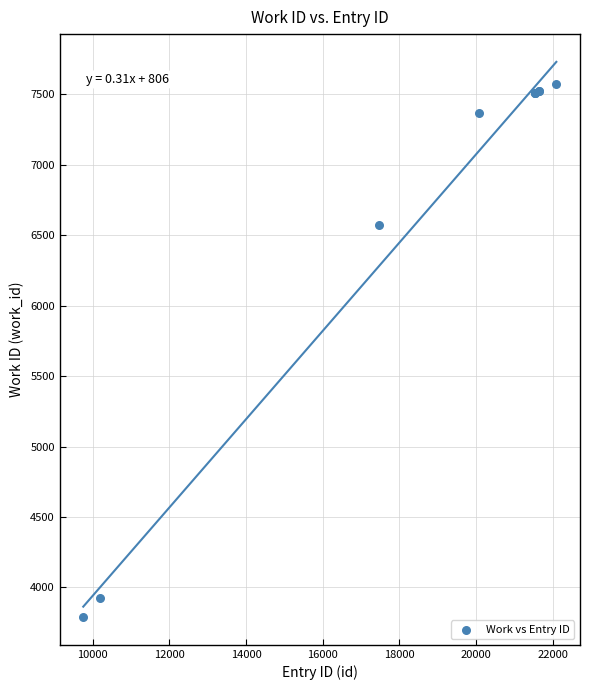

What Y value in the scatter plot is closest to 5683?

6572